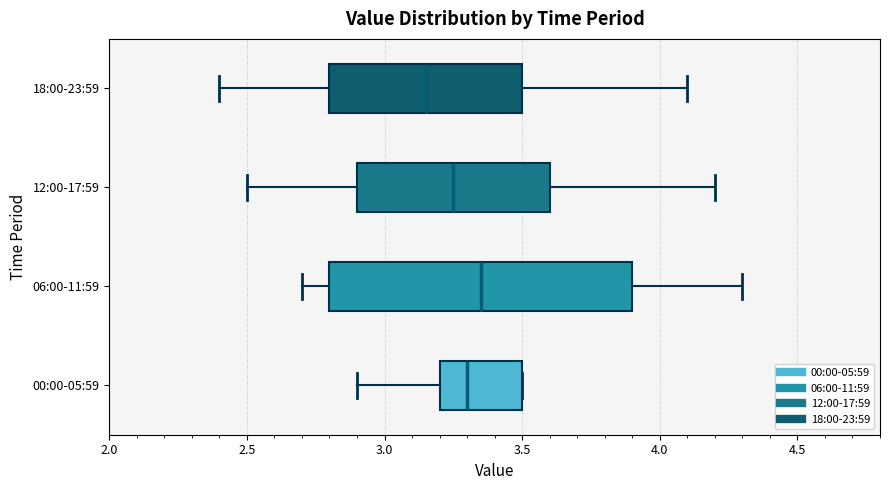

Where is the right edge of the box for 18:00-23:59 on the x-axis? The values are not printed on the chart, so give them approximately, as read against the axis.

3.50